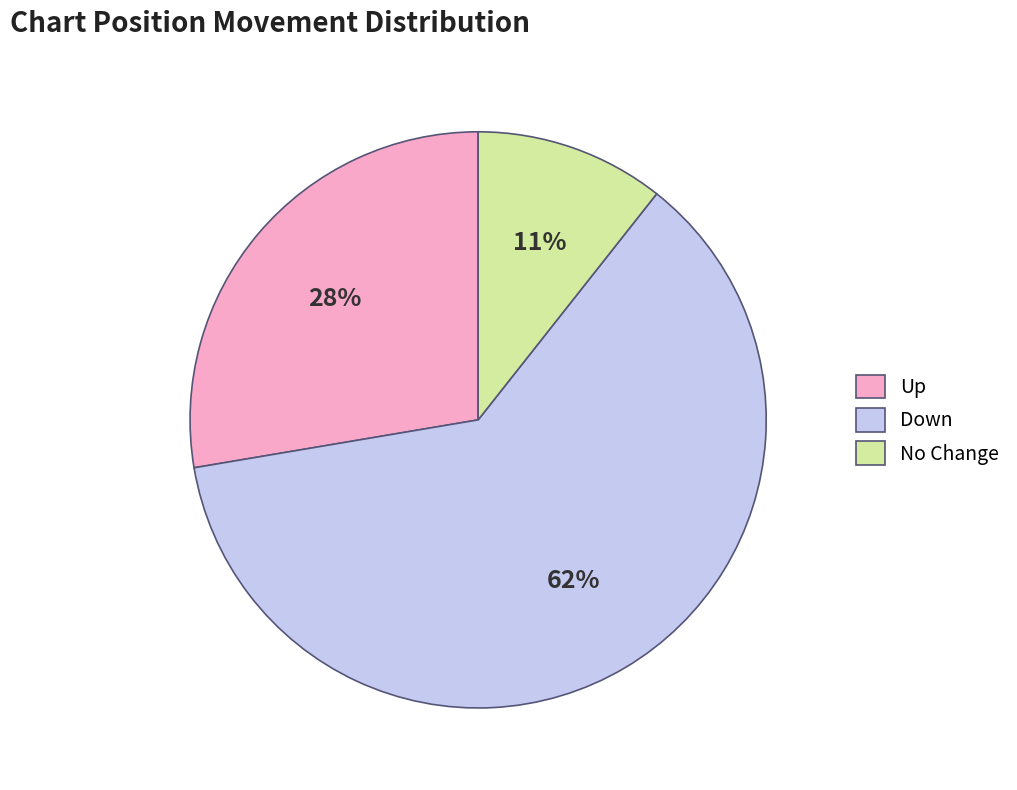

Which has a higher value, Up or No Change?

Up